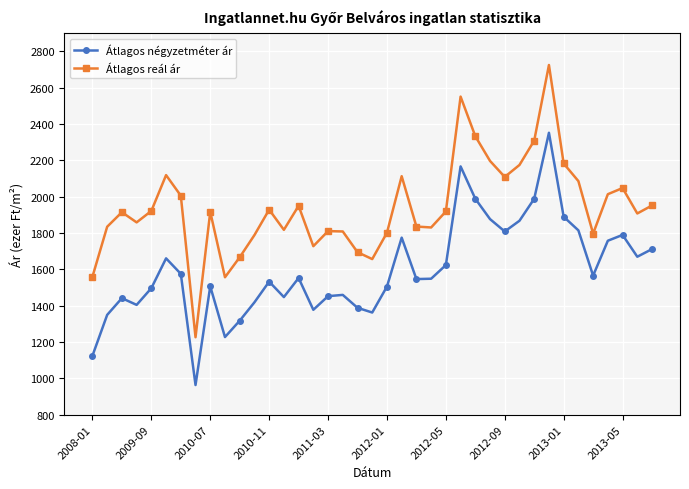

What is the value of the Átlagos négyzetméter ár point at the 9th from the left?

1506